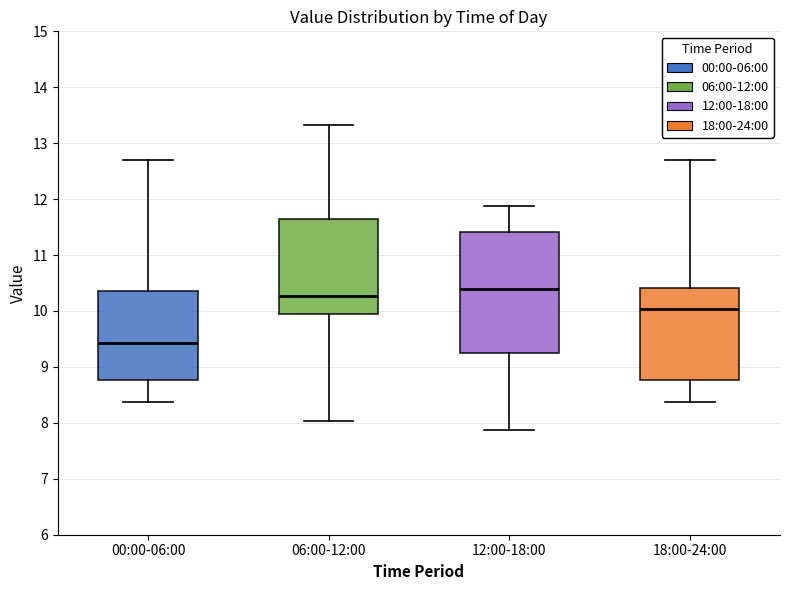

Where does the upper whisker of the box for 18:00-24:00 end on the y-axis? The values are not printed on the chart, so give them approximately, as read against the axis.

12.7